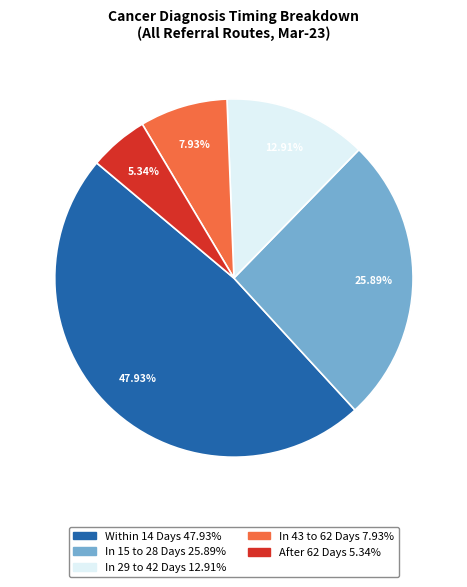

Is there any slice that represents more than half of the pie?

No